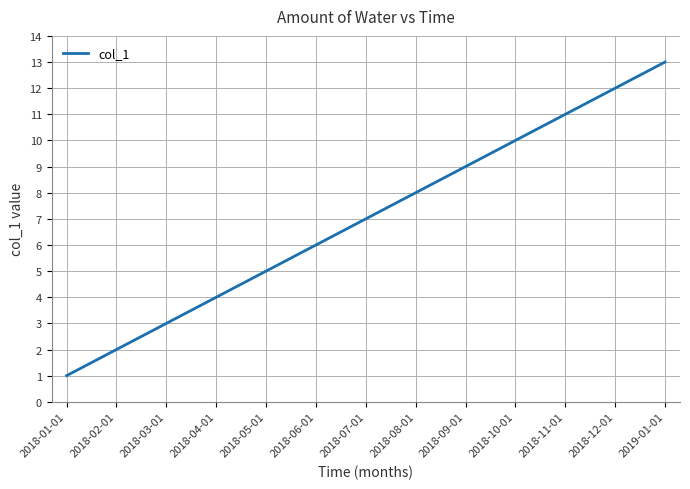

List the labels in order of value, smallest first.

2018-01-01, 2018-02-01, 2018-03-01, 2018-04-01, 2018-05-01, 2018-06-01, 2018-07-01, 2018-08-01, 2018-09-01, 2018-10-01, 2018-11-01, 2018-12-01, 2019-01-01